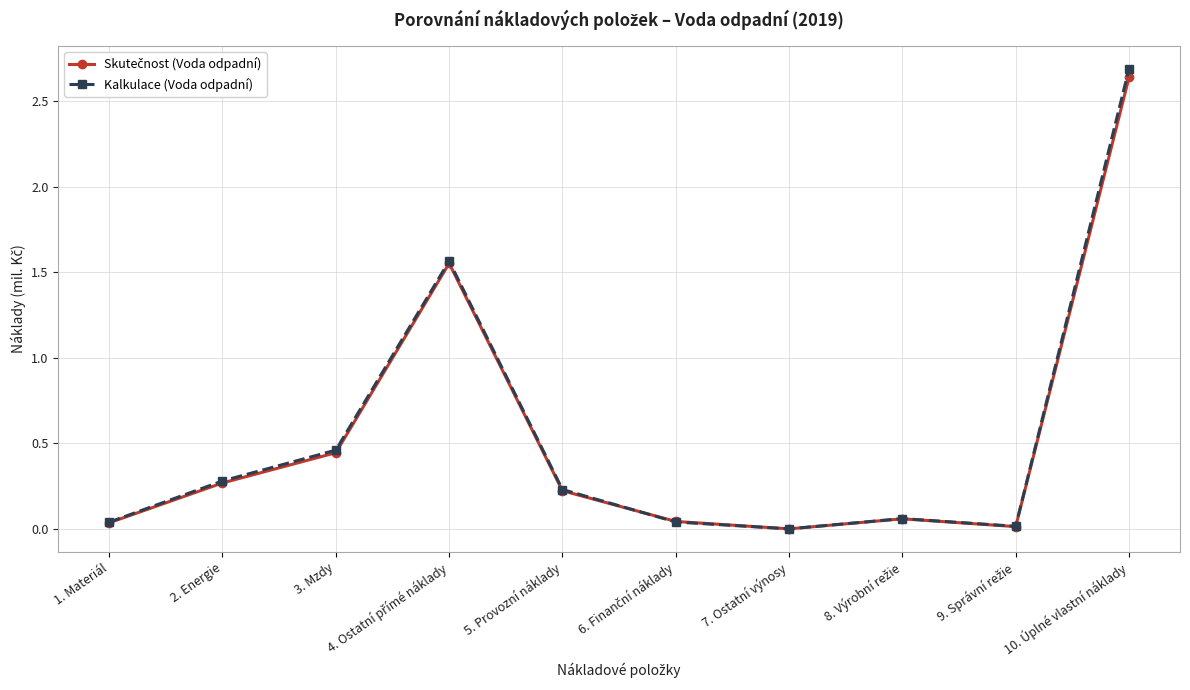

At which category is the sum across all series the highest?

10. Úplné vlastní náklady